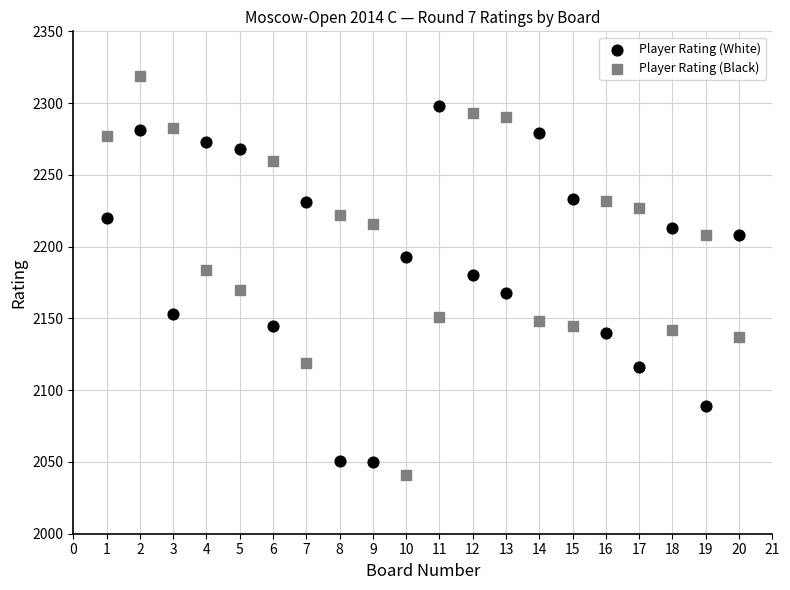

Which series contains the highest Y value?

Player Rating (Black)